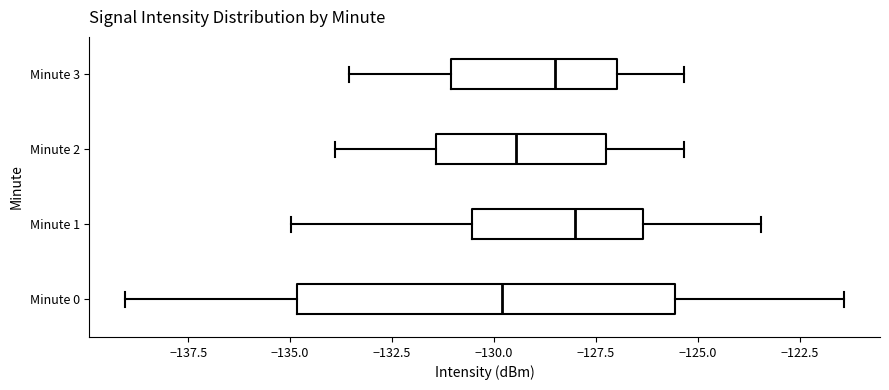

Where does the median line of the box for Minute 3 sit on the x-axis? The values are not printed on the chart, so give them approximately, as read against the axis.

-128.5